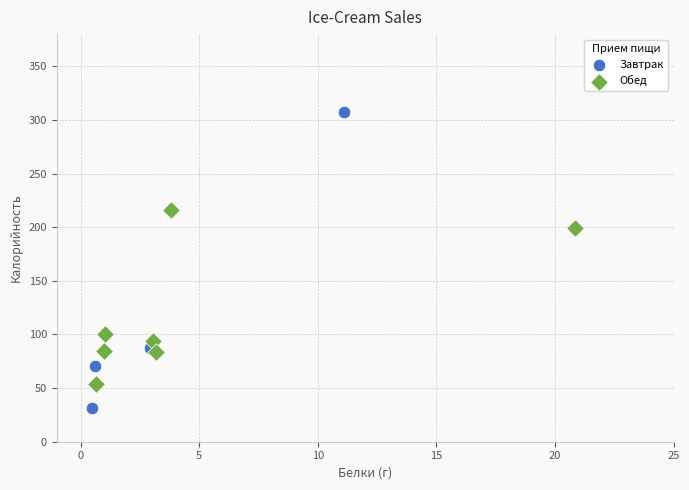

Which series reaches the minimum Y coordinate?

Завтрак